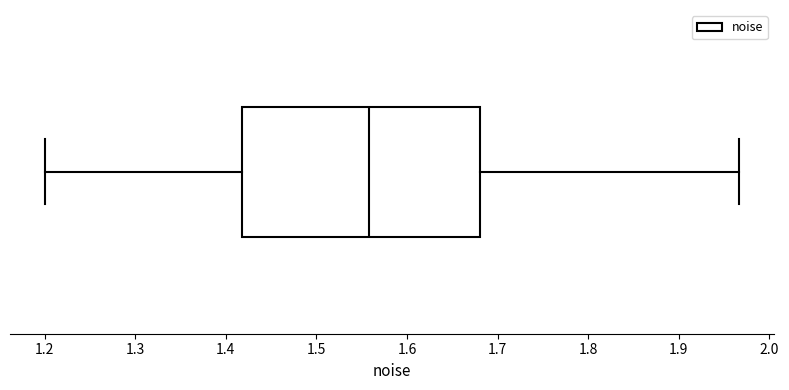

Where is the right edge of the box on the x-axis? The values are not printed on the chart, so give them approximately, as read against the axis.

1.68